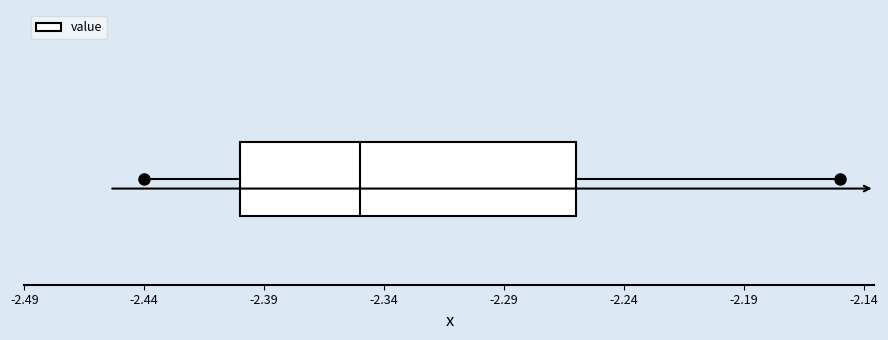

Where is the right edge of the box on the x-axis? The values are not printed on the chart, so give them approximately, as read against the axis.

-2.26